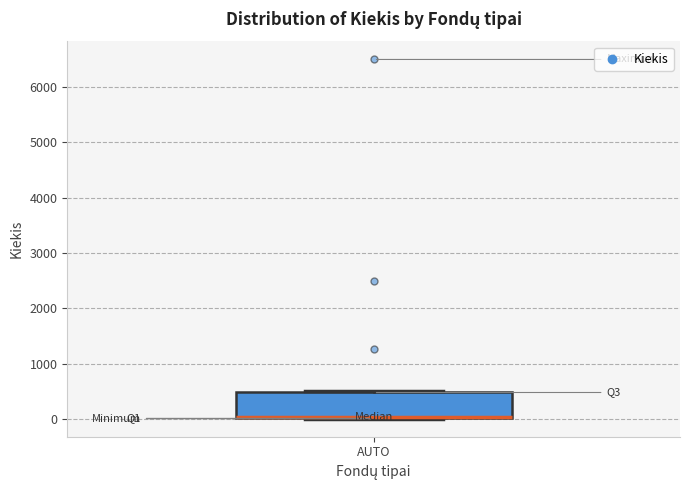

Where is the upper edge of the box for AUTO on the y-axis? The values are not printed on the chart, so give them approximately, as read against the axis.

500